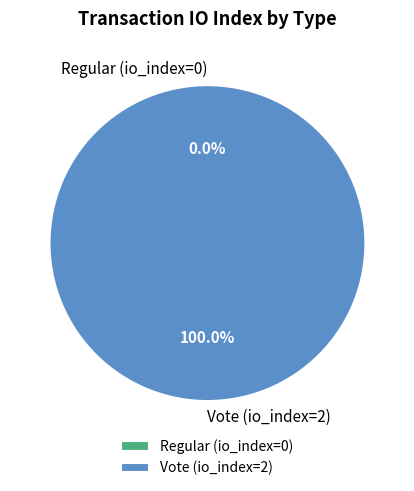

Is the sum of Regular (io_index=0) and Vote (io_index=2) greater than half?

Yes